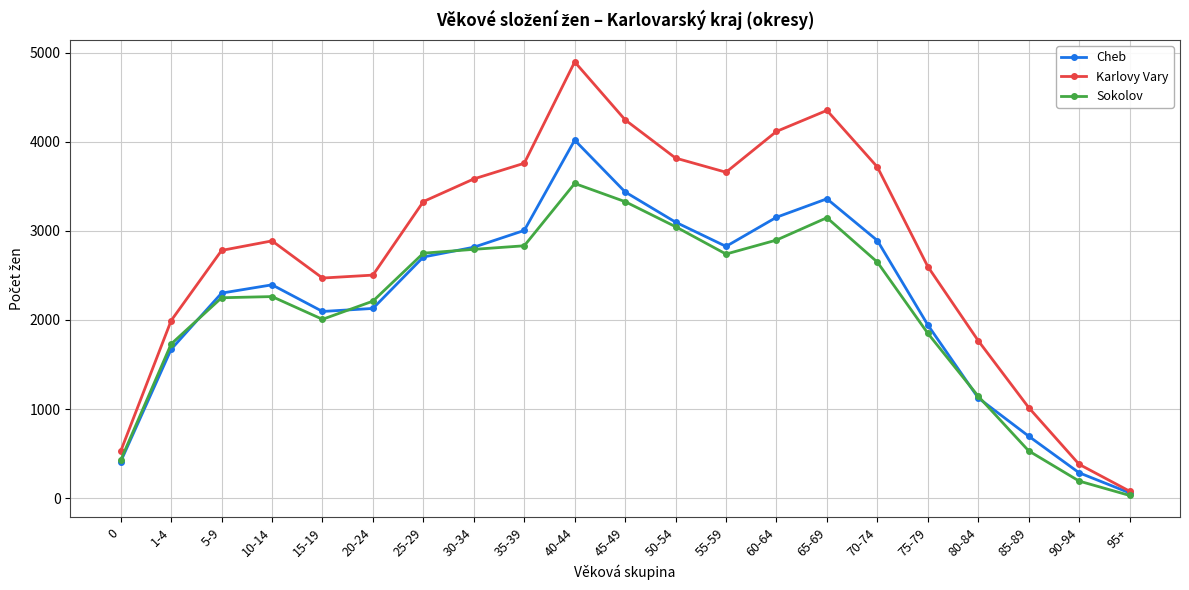

What is the highest value of the Sokolov series?

3531